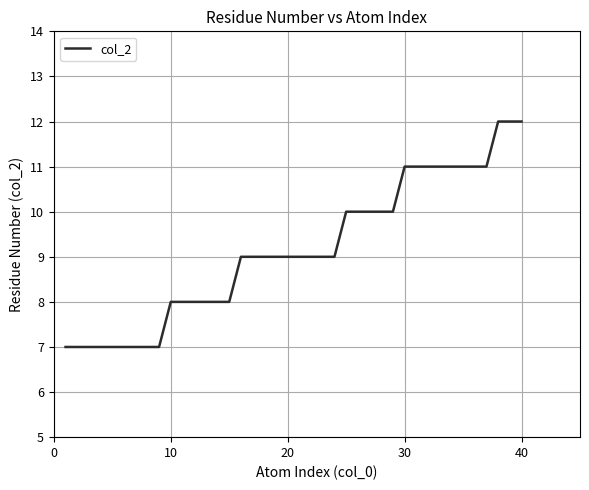

What is the difference between the maximum and minimum values?

5